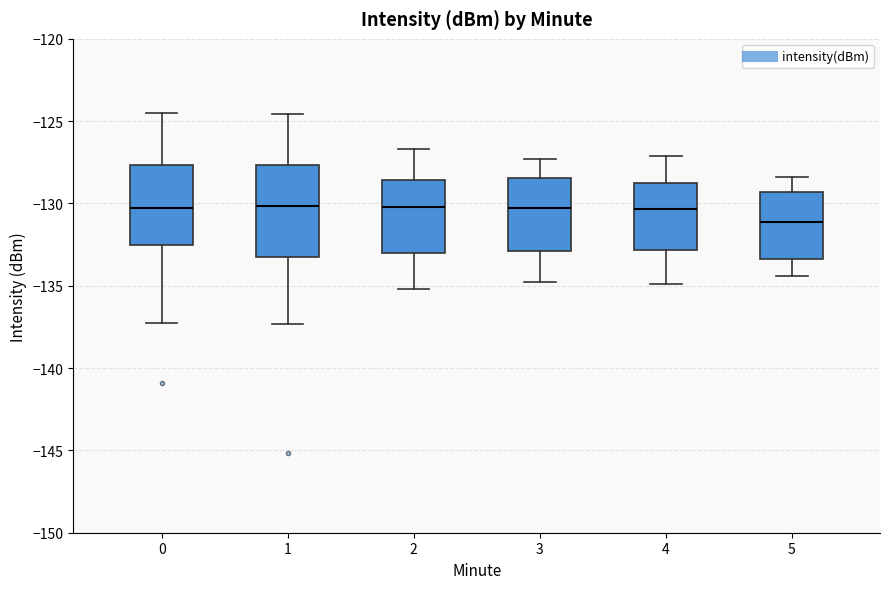

Reading left to right, transcribe this box plot: for each box, give where its median line is, the range the box spans, and where its two whiskers end, as read against the y-axis. The values are not printed on the chart, so give them approximately, as read against the axis.

0: median -130.5, box -132.5 to -127.5, whiskers -137.5 to -124.5
1: median -130.0, box -133.5 to -127.5, whiskers -137.5 to -124.5
2: median -130.0, box -133.0 to -128.5, whiskers -135.0 to -126.5
3: median -130.0, box -133.0 to -128.5, whiskers -135.0 to -127.5
4: median -130.5, box -133.0 to -129.0, whiskers -135.0 to -127.0
5: median -131.0, box -133.5 to -129.5, whiskers -134.5 to -128.5